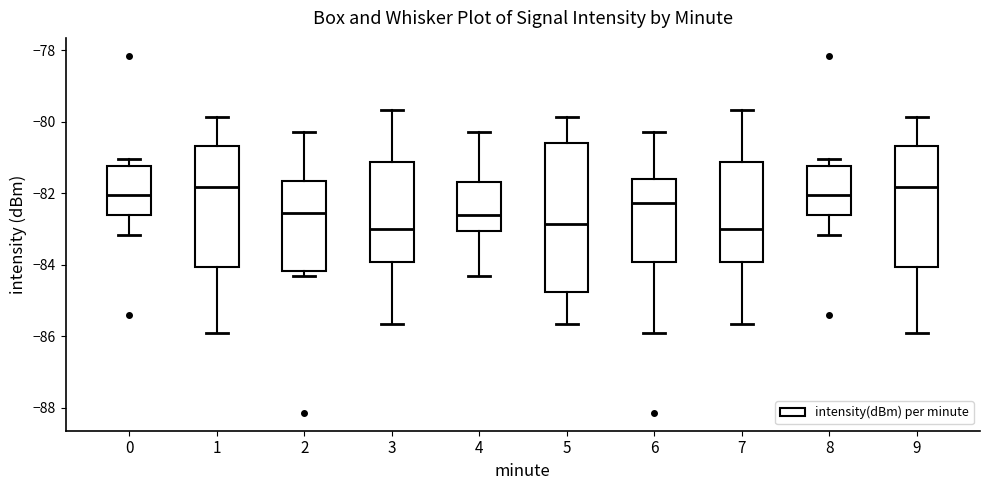

Where is the upper edge of the box at x = 6 on the y-axis? The values are not printed on the chart, so give them approximately, as read against the axis.

-81.6